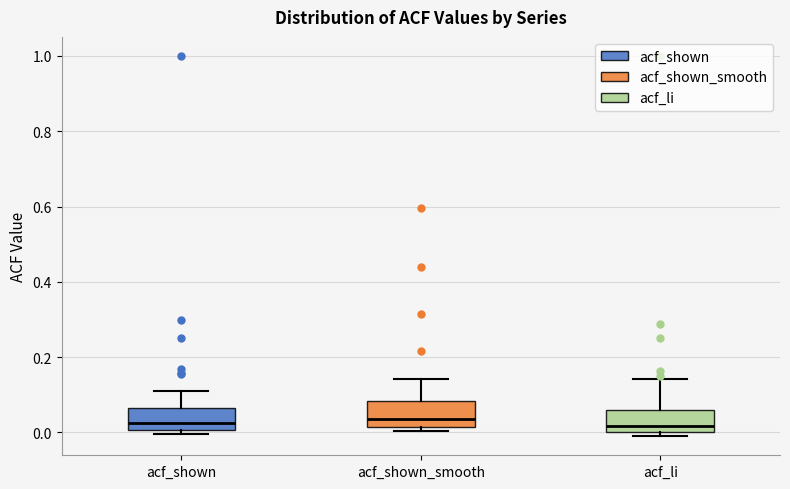

Reading left to right, transcribe this box plot: for each box, give where its median line is, the range the box spans, and where its two whiskers end, as read against the y-axis. The values are not printed on the chart, so give them approximately, as read against the axis.

acf_shown: median 0.02, box 0.00 to 0.06, whiskers 0.00 (just below the box's lower edge) to 0.12
acf_shown_smooth: median 0.04, box 0.02 to 0.08, whiskers 0.00 to 0.14
acf_li: median 0.02, box 0.00 to 0.06, whiskers 0.00 (just below the box's lower edge) to 0.14